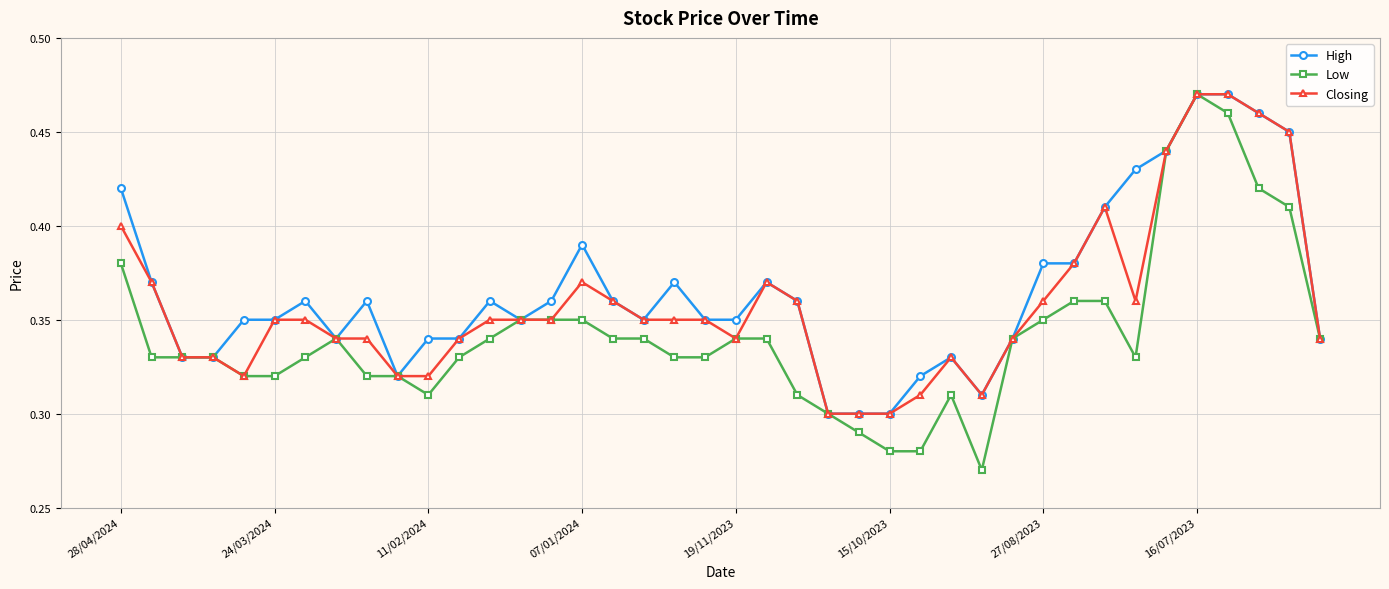

True or false: High has more than 1 interior local peaks.

True